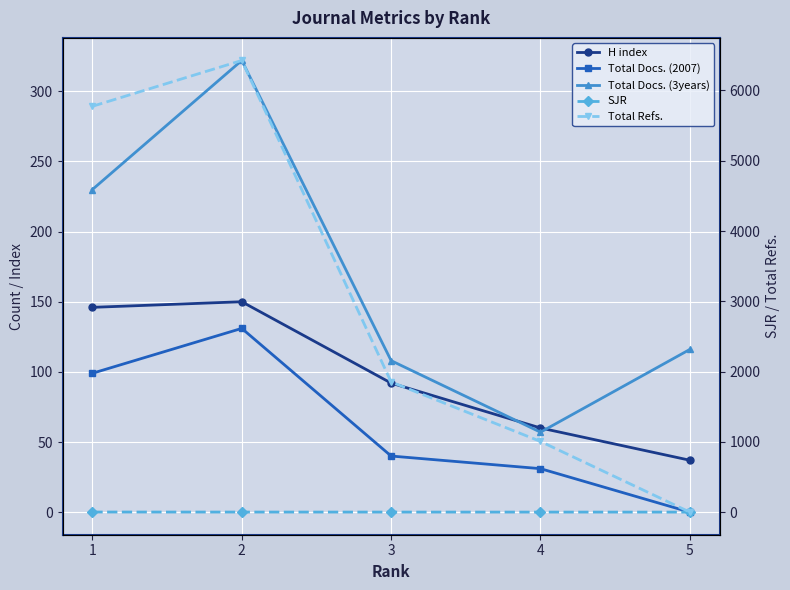

The value of Total Docs. (2007) at 5 is 0.0. True or false?

True